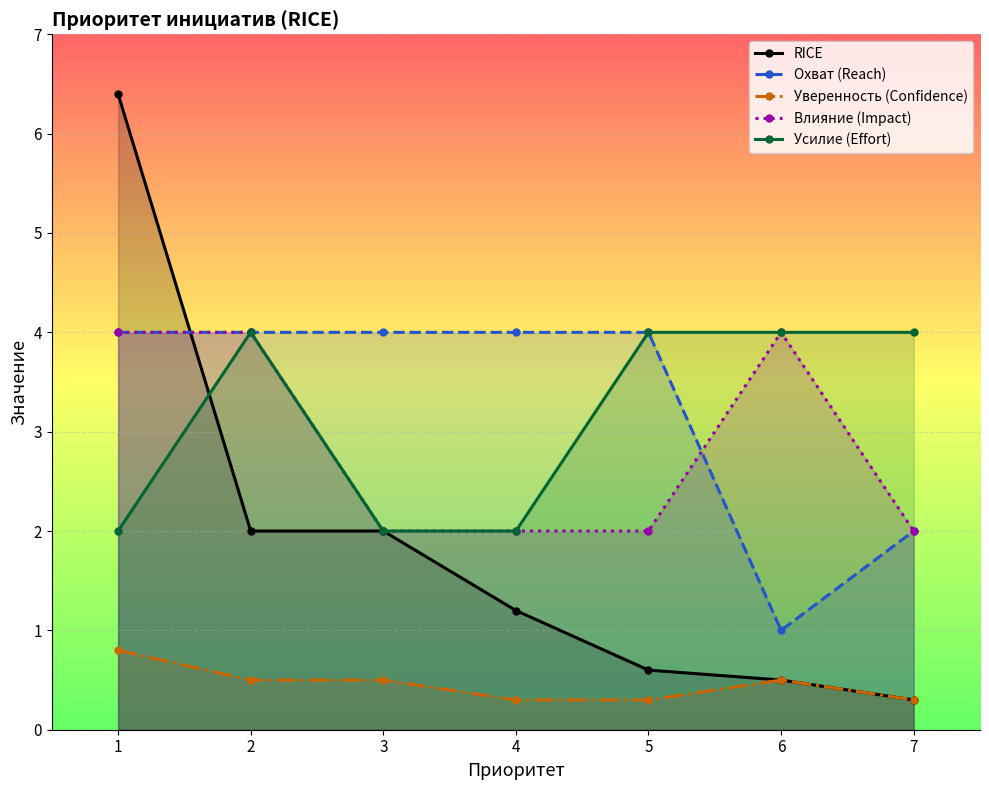

How many data points in Усилие (Effort) are less than 4?

3